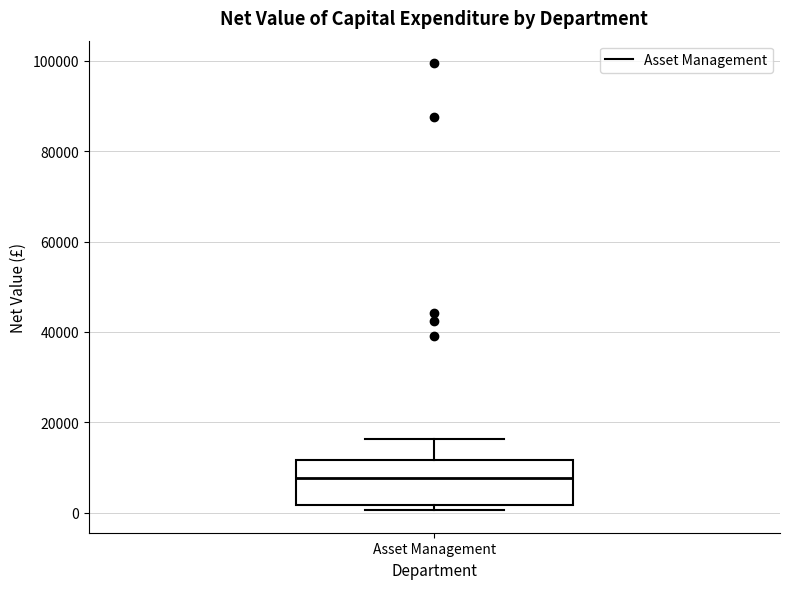

Read this box plot against the y-axis: the position of the median line, the range covered by the box, and the ends of both whiskers. The values are not printed on the chart, so give them approximately, as read against the axis.

median 8000, box 2000 to 12000, whiskers 0 to 16000